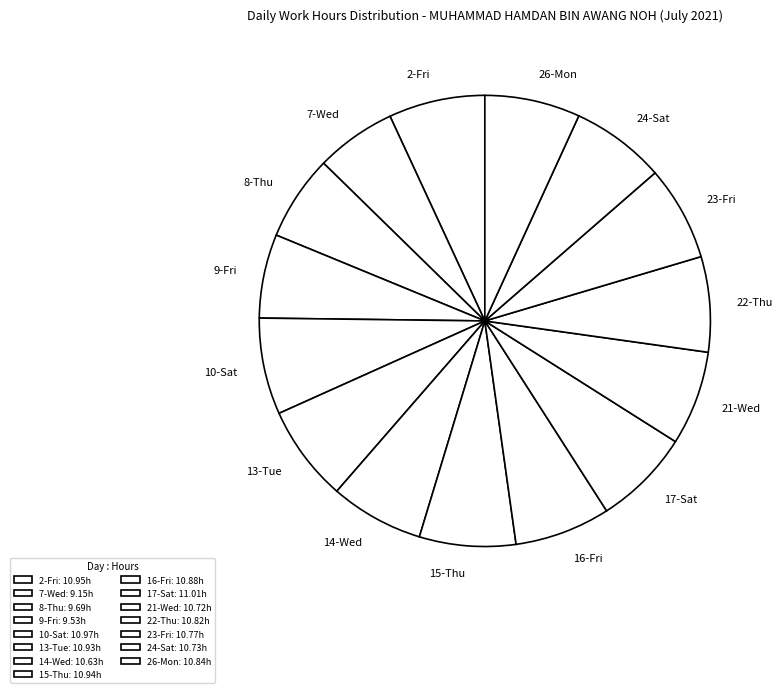

True or false: 7-Wed accounts for 14% of the total.

False